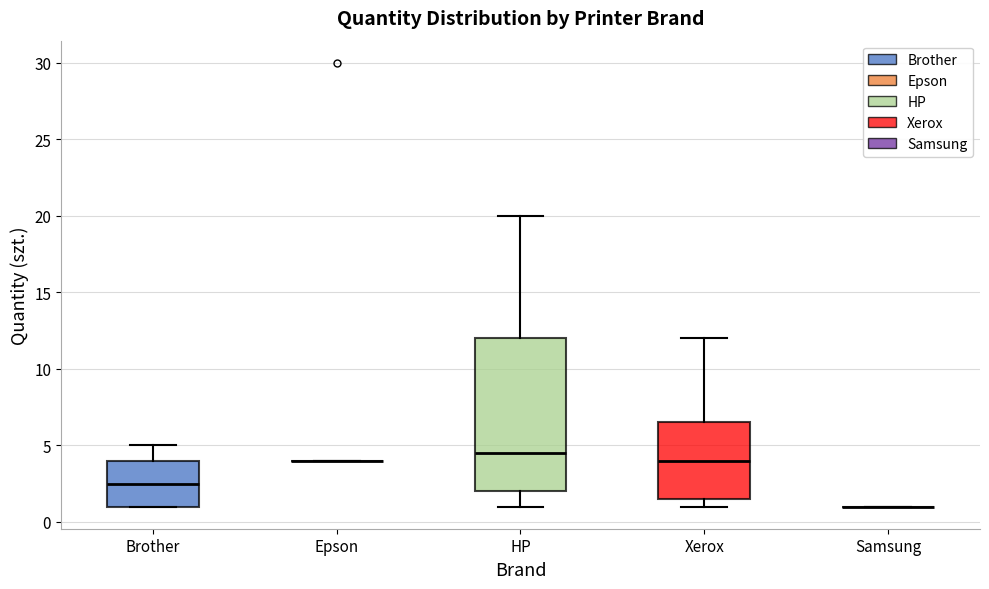

Where does the median line of the box for Brother sit on the y-axis? The values are not printed on the chart, so give them approximately, as read against the axis.

2.5